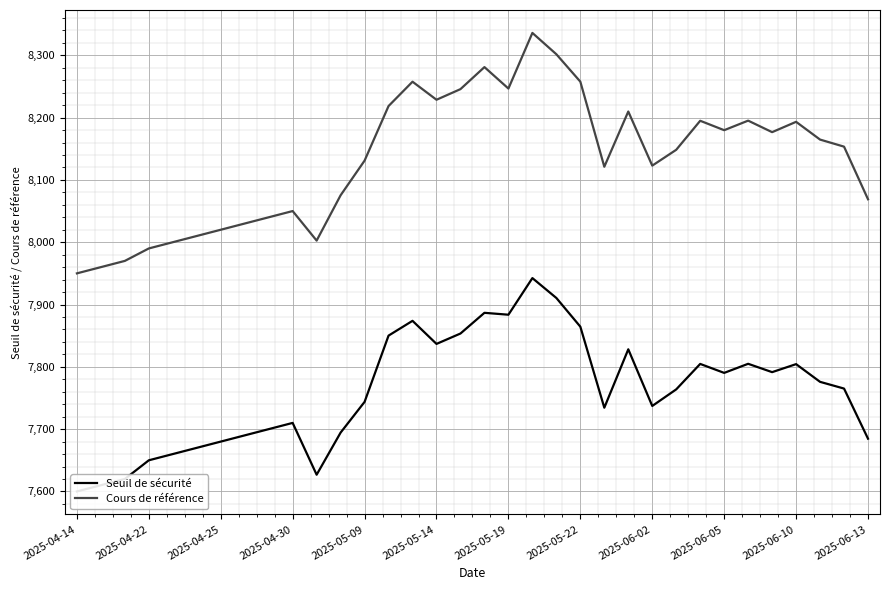

Read the Cours de référence value at 32.

8153.4